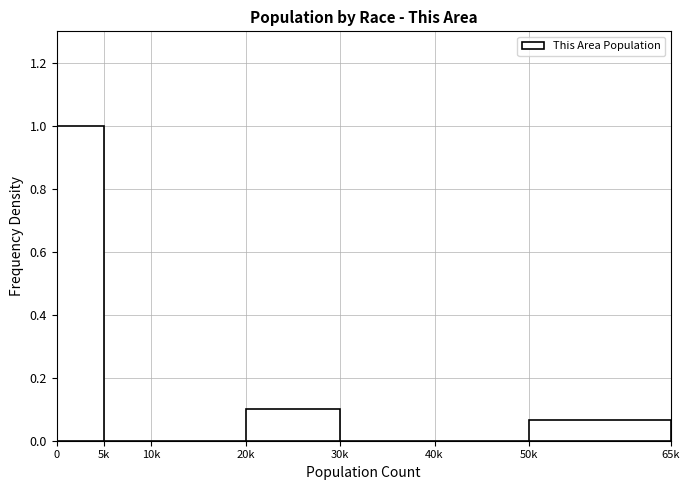

What is the sum of all values?

1.2